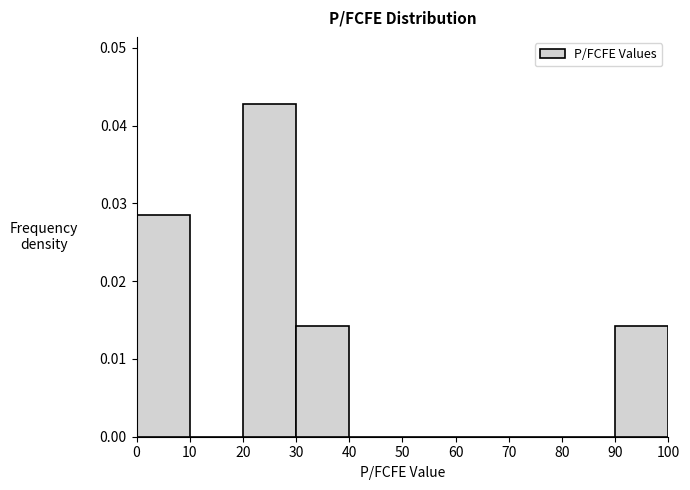

Reading left to right, list every bar in this chart as the range it spans on the x-axis followed by its height. The values are not printed on the chart, so give them approximately, as read against the axis.

0 to 10: 0.029
10 to 20: 0
20 to 30: 0.043
30 to 40: 0.014
40 to 50: 0
50 to 60: 0
60 to 70: 0
70 to 80: 0
80 to 90: 0
90 to 100: 0.014